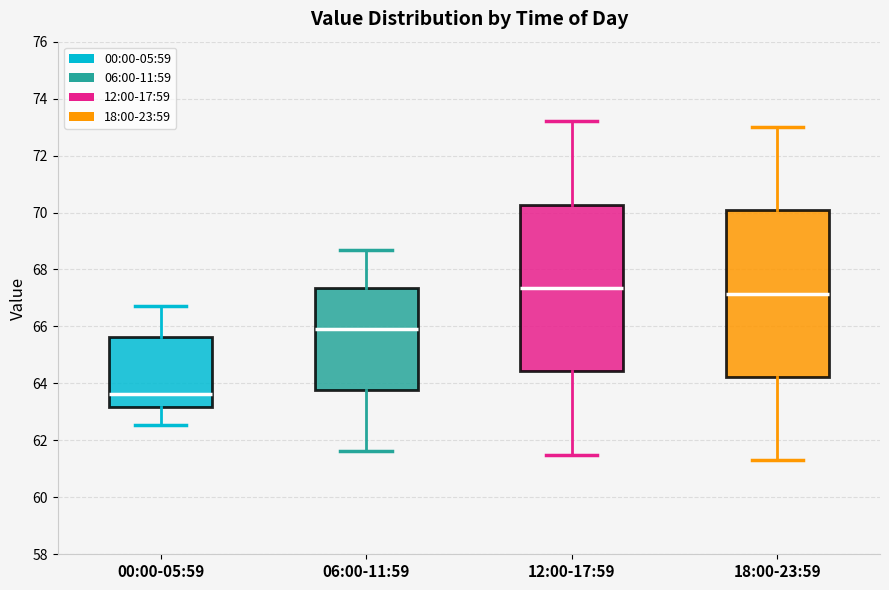

Where is the lower edge of the box for 12:00-17:59 on the y-axis? The values are not printed on the chart, so give them approximately, as read against the axis.

64.4